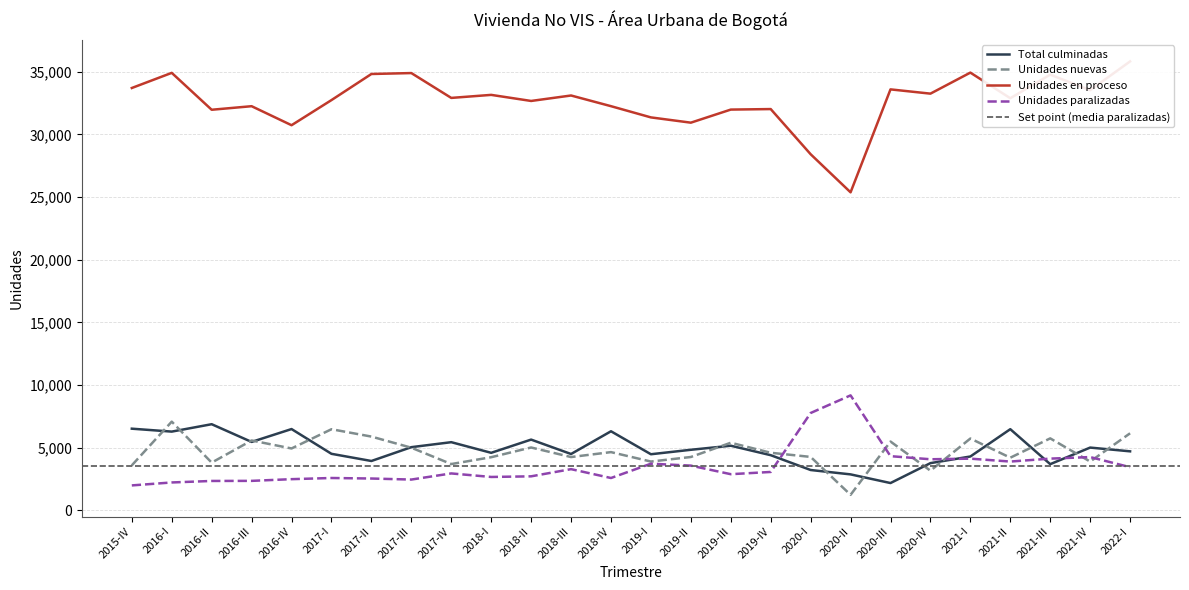

How many series are shown in this chart?

4